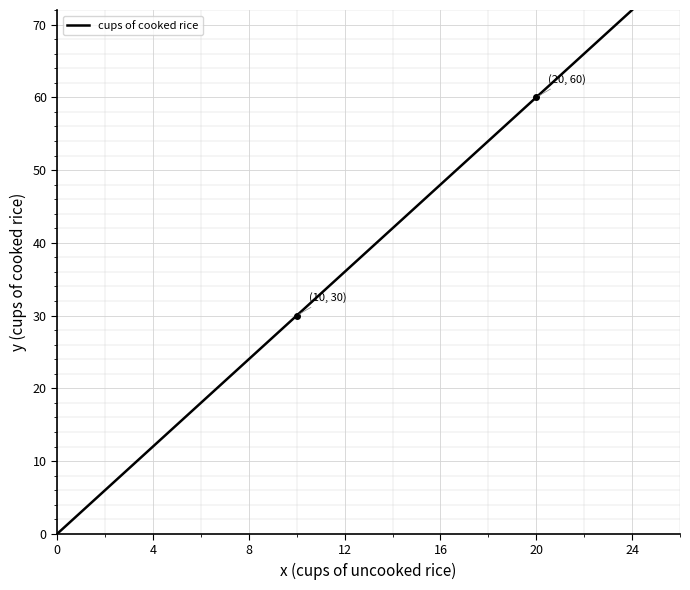

Count the values in the range 12 to 60.

5